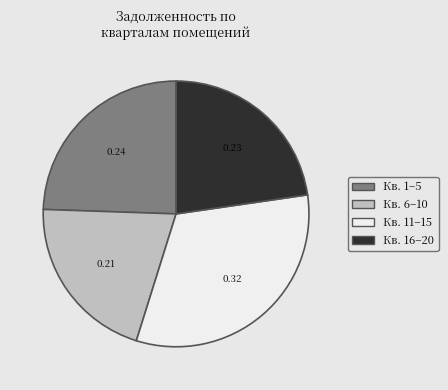

Is there any slice that represents more than half of the pie?

No